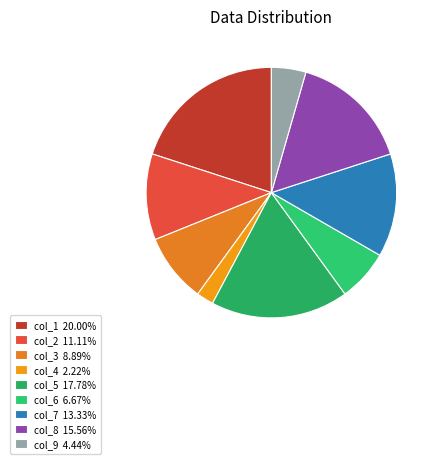

What is the smallest slice in the pie chart?

col_4